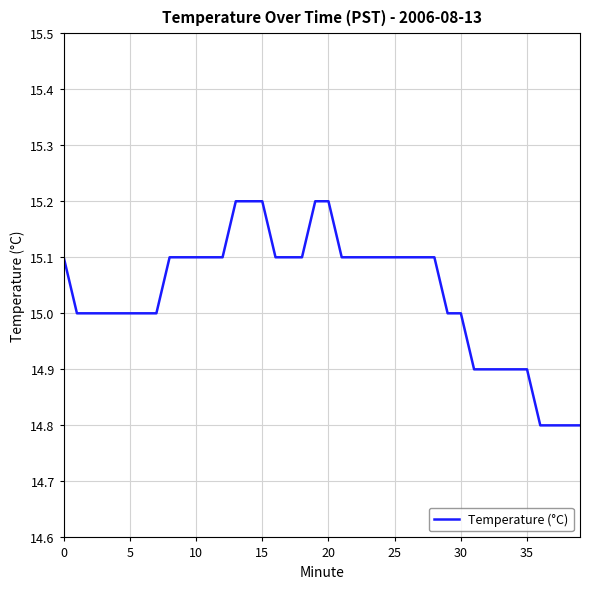

Reading right to left, extract all data points from this chart.

14.8	14.8	14.8	14.8	14.9	14.9	14.9	14.9	14.9	15.0	15.0	15.1	15.1	15.1	15.1	15.1	15.1	15.1	15.1	15.2	15.2	15.1	15.1	15.1	15.2	15.2	15.2	15.1	15.1	15.1	15.1	15.1	15.0	15.0	15.0	15.0	15.0	15.0	15.0	15.1